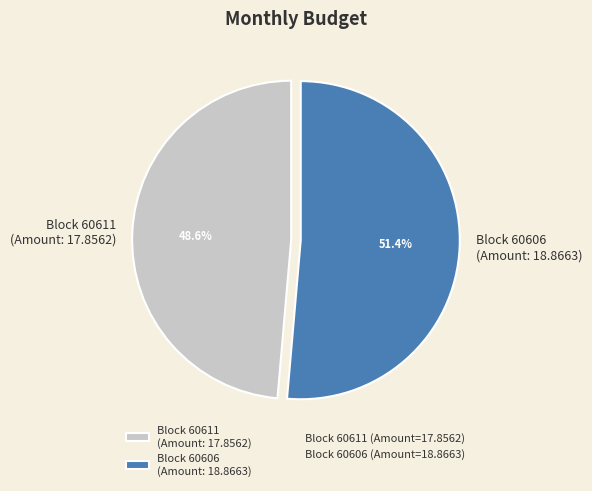

What is the smallest slice in the pie chart?

Block 60611 (Amount: 17.8562)